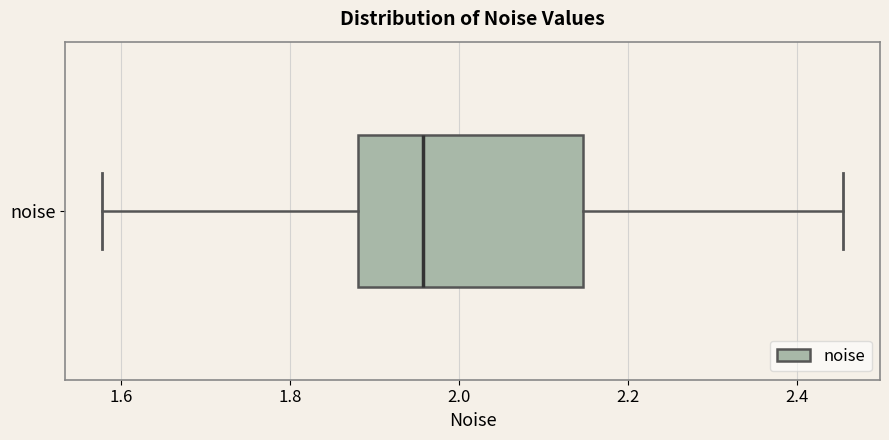

Read this box plot against the x-axis: the position of the median line, the range covered by the box, and the ends of both whiskers. The values are not printed on the chart, so give them approximately, as read against the axis.

median 1.96, box 1.88 to 2.14, whiskers 1.58 to 2.46